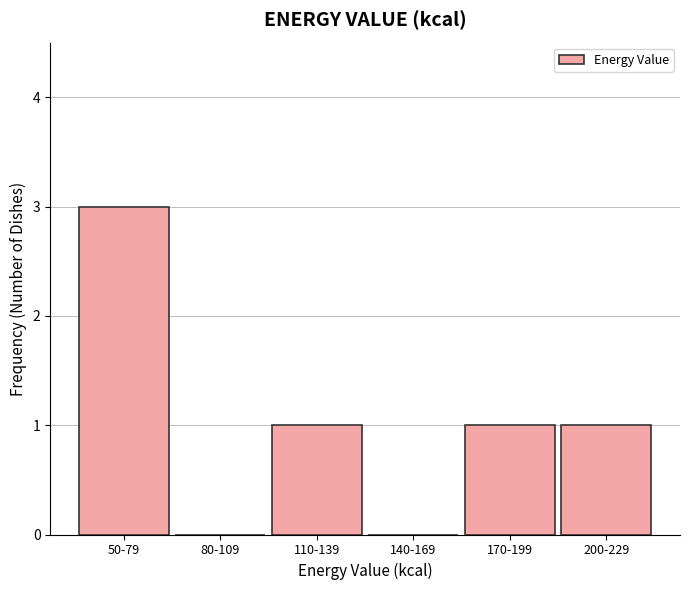

Reading right to left, transcribe all the data shown in this chart.

200-229=1	170-199=1	140-169=0	110-139=1	80-109=0	50-79=3